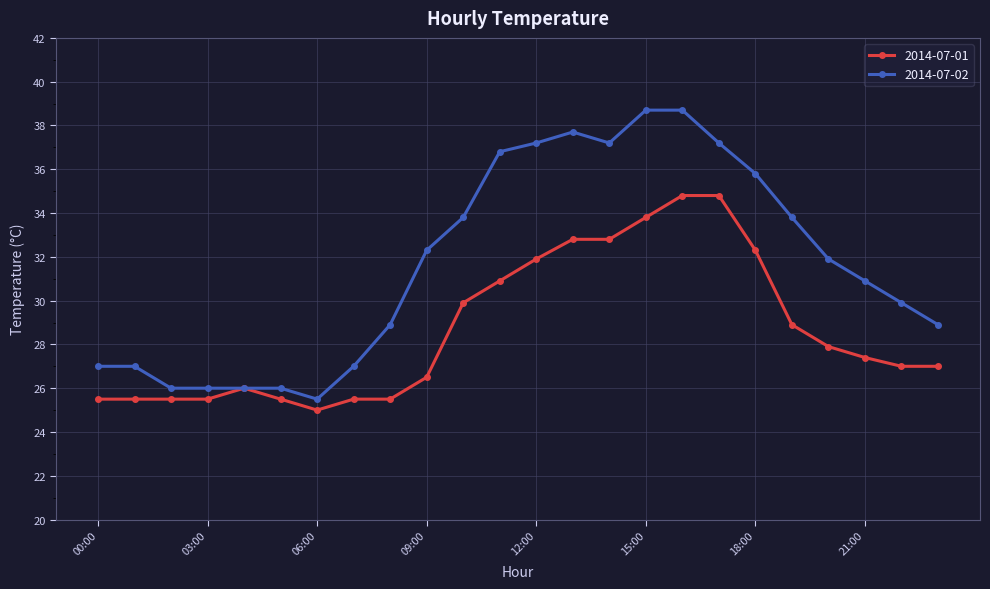

What is the greatest value displayed?

38.7